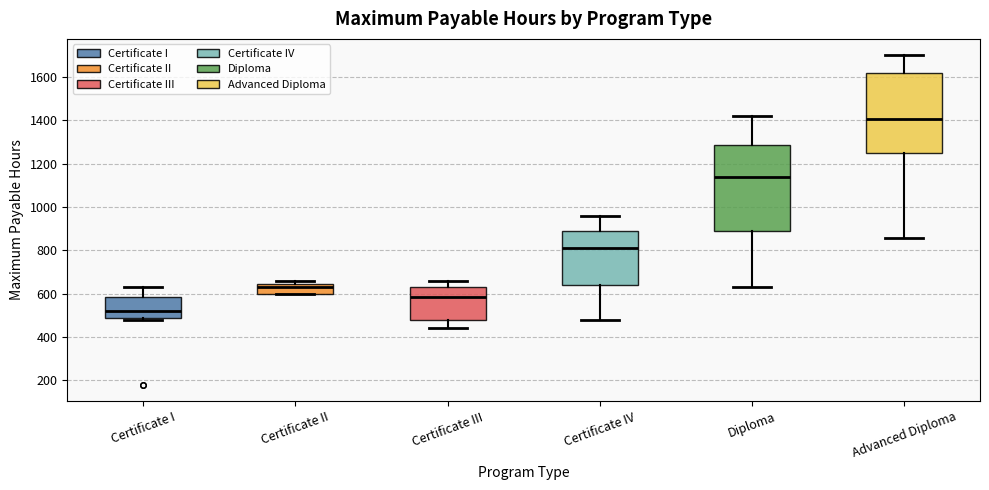

Reading left to right, transcribe this box plot: for each box, give where its median line is, the range the box spans, and where its two whiskers end, as read against the y-axis. The values are not printed on the chart, so give them approximately, as read against the axis.

Certificate I: median 520, box 480 to 580, whiskers 480 to 640
Certificate II: median 640 (just below the box's upper edge), box 600 to 640, whiskers 600 to 660
Certificate III: median 580, box 480 to 640, whiskers 440 to 660
Certificate IV: median 820, box 640 to 900, whiskers 480 to 960
Diploma: median 1140, box 900 to 1280, whiskers 640 to 1420
Advanced Diploma: median 1400, box 1240 to 1620, whiskers 860 to 1700